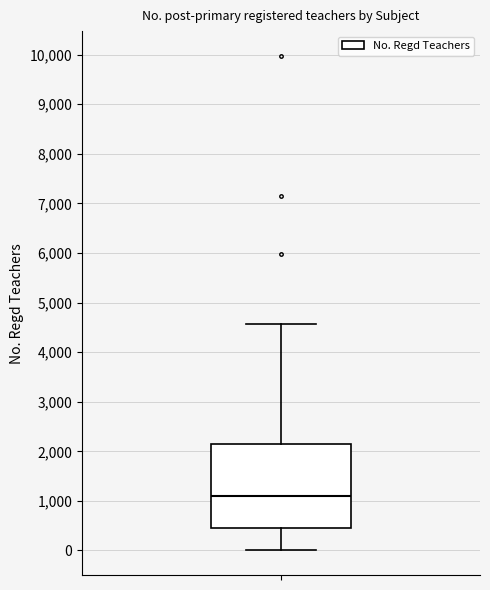

Read this box plot against the y-axis: the position of the median line, the range covered by the box, and the ends of both whiskers. The values are not printed on the chart, so give them approximately, as read against the axis.

median 1100, box 400 to 2100, whiskers 0 to 4600